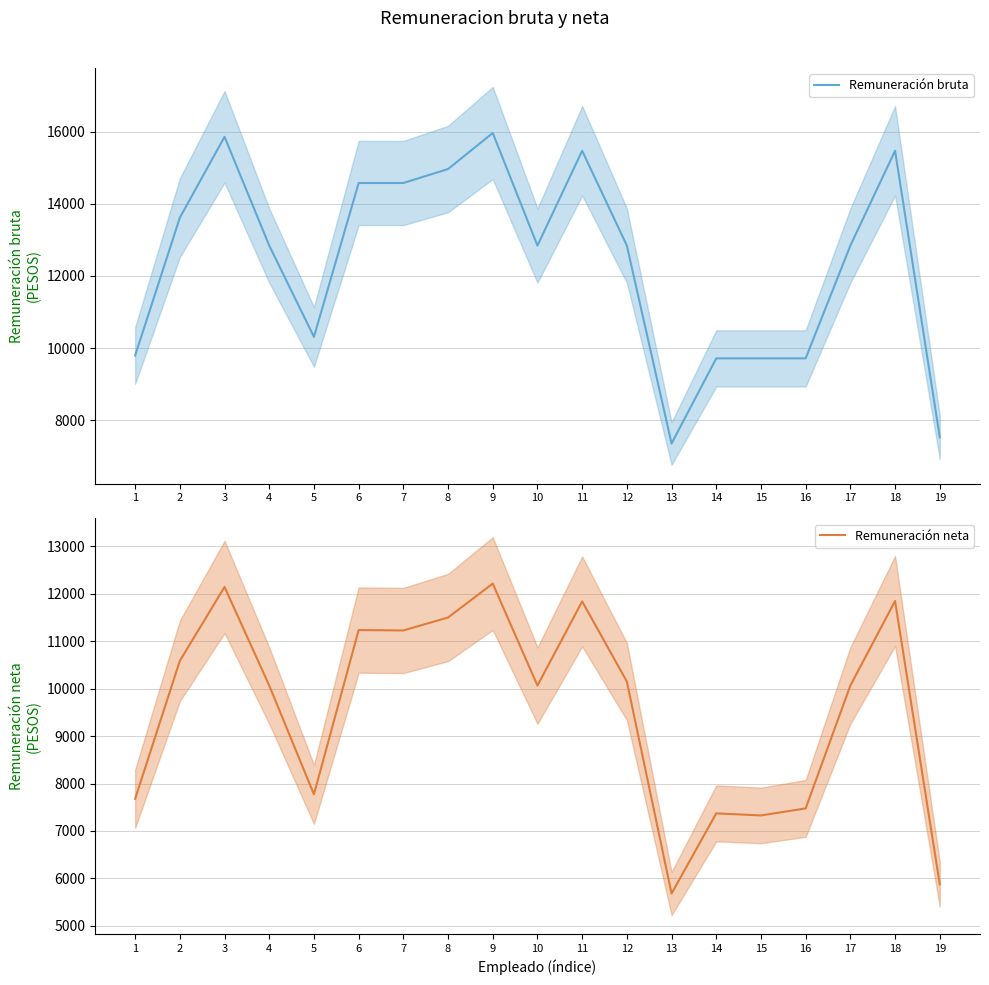

List the series in order of their peak value, lowest first.

Remuneración neta, Remuneración bruta